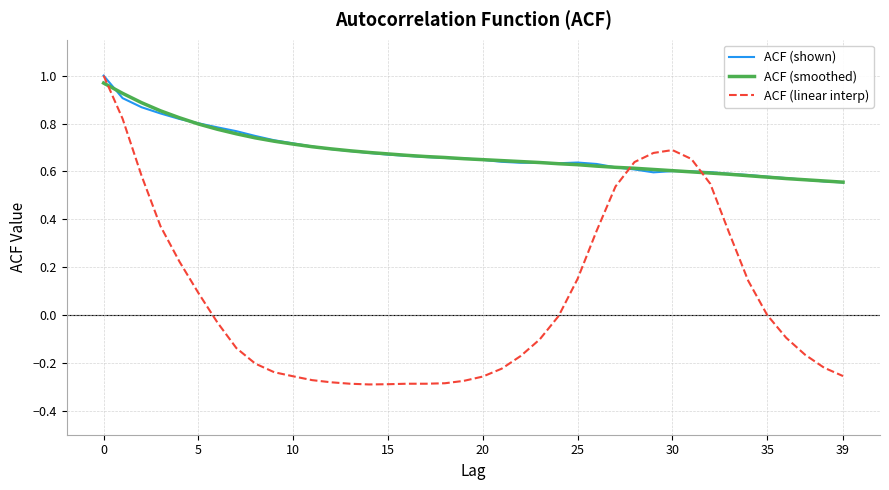

Is this an area chart (filled region under the line)?

No